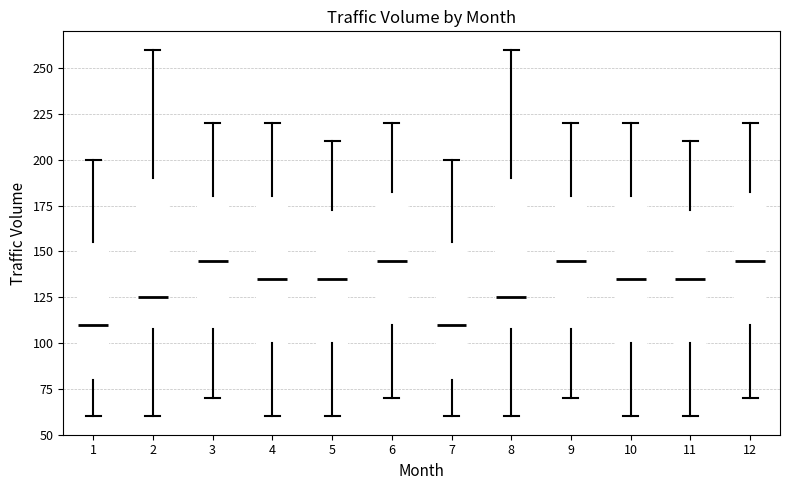

Reading left to right, transcribe this box plot: for each box, give where its median line is, the range the box spans, and where its two whiskers end, as read against the y-axis. The values are not printed on the chart, so give them approximately, as read against the axis.

1: median 110, box 80 to 155, whiskers 60 to 200
2: median 125, box 110 to 190, whiskers 60 to 260
3: median 145, box 110 to 180, whiskers 70 to 220
4: median 135, box 100 to 180, whiskers 60 to 220
5: median 135, box 100 to 175, whiskers 60 to 210
6: median 145, box 110 to 185, whiskers 70 to 220
7: median 110, box 80 to 155, whiskers 60 to 200
8: median 125, box 110 to 190, whiskers 60 to 260
9: median 145, box 110 to 180, whiskers 70 to 220
10: median 135, box 100 to 180, whiskers 60 to 220
11: median 135, box 100 to 175, whiskers 60 to 210
12: median 145, box 110 to 185, whiskers 70 to 220